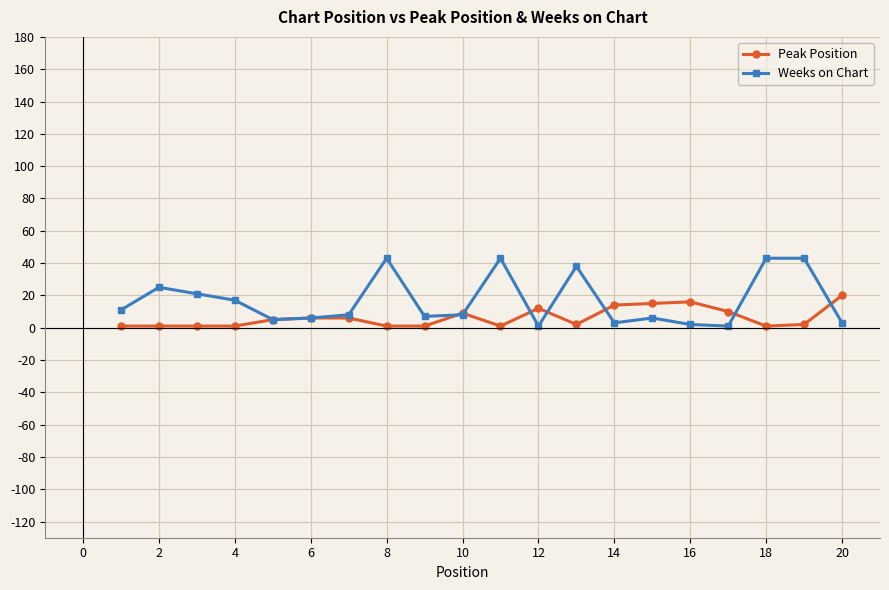

Which series has the widest spread of values?

Weeks on Chart